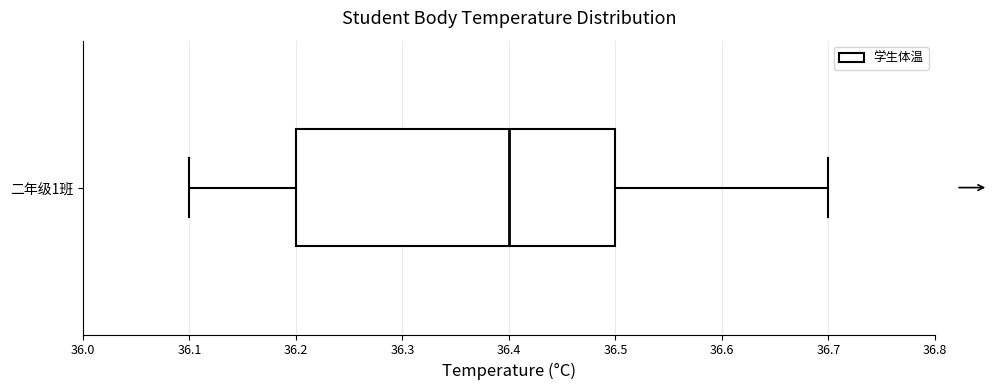

Transcribe this box plot: give where the median line is, the range the box spans, and where the two whiskers end, as read against the x-axis. The values are not printed on the chart, so give them approximately, as read against the axis.

median 36.4, box 36.2 to 36.5, whiskers 36.1 to 36.7